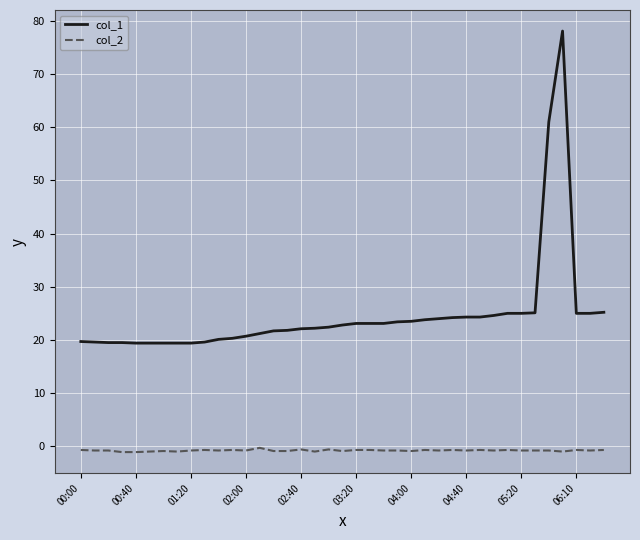

True or false: col_2 has more than 1 points higher than both neighbors.

True